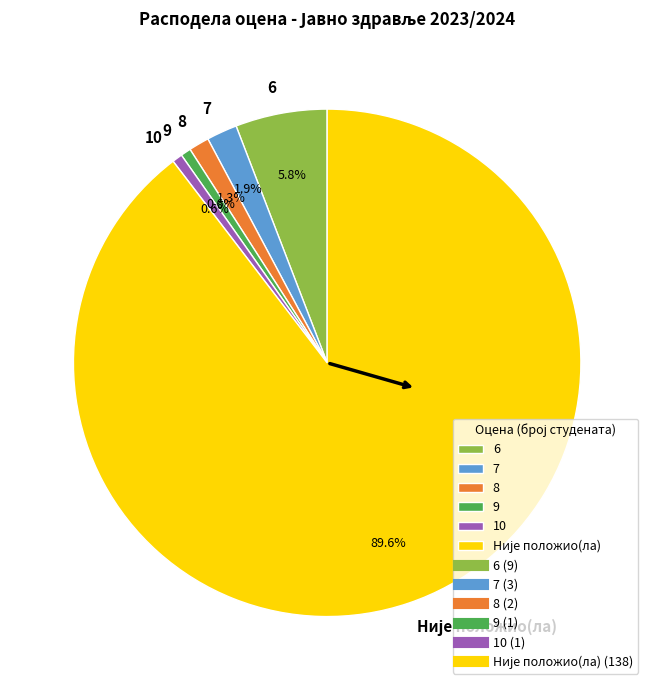

To the nearest percent, what is the difference between the 7 and 8 slice percentages?

1%